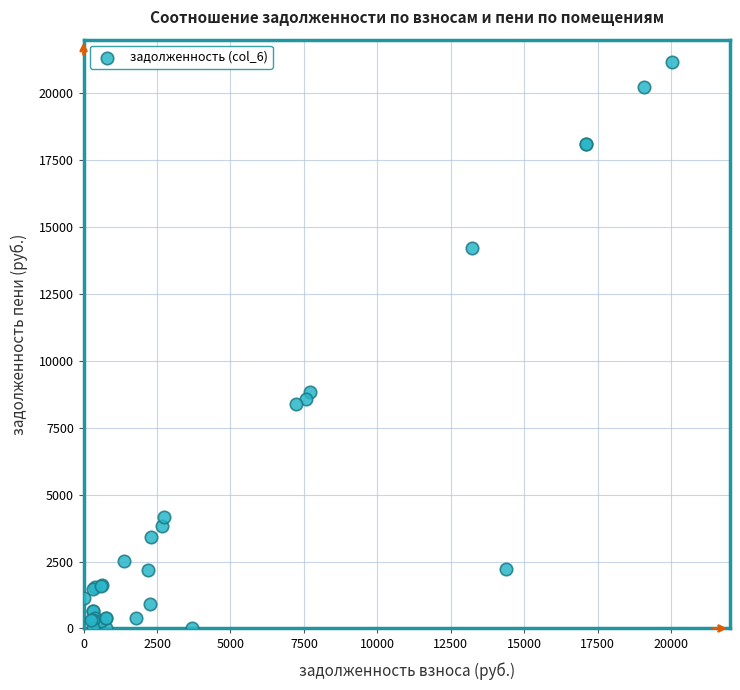

What Y value in the scatter plot is closest to 10589?

8850.0